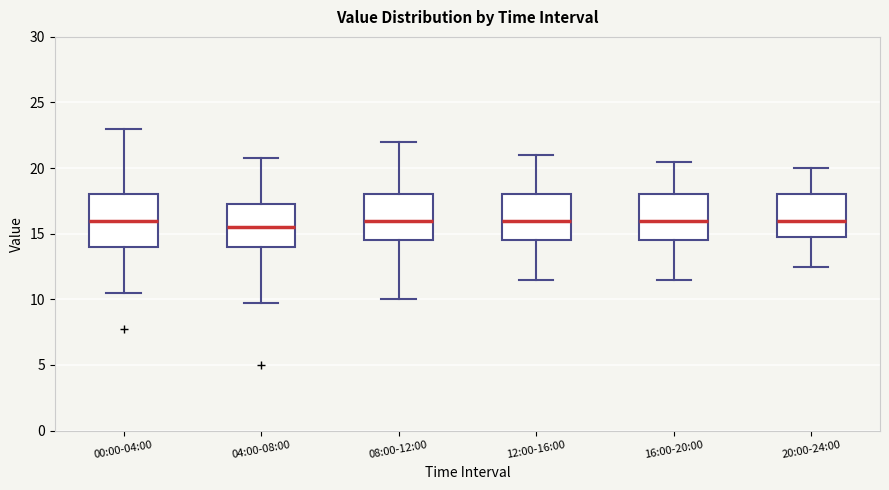

Reading left to right, transcribe this box plot: for each box, give where its median line is, the range the box spans, and where its two whiskers end, as read against the y-axis. The values are not printed on the chart, so give them approximately, as read against the axis.

00:00-04:00: median 16.0, box 14.0 to 18.0, whiskers 10.5 to 23.0
04:00-08:00: median 15.5, box 14.0 to 17.5, whiskers 10.0 to 21.0
08:00-12:00: median 16.0, box 14.5 to 18.0, whiskers 10.0 to 22.0
12:00-16:00: median 16.0, box 14.5 to 18.0, whiskers 11.5 to 21.0
16:00-20:00: median 16.0, box 14.5 to 18.0, whiskers 11.5 to 20.5
20:00-24:00: median 16.0, box 15.0 to 18.0, whiskers 12.5 to 20.0